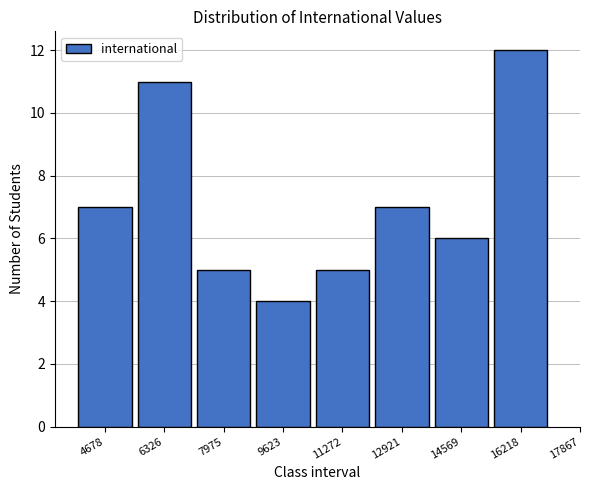

Reading left to right, list all the values displayed in this chart.

7	11	5	4	5	7	6	12